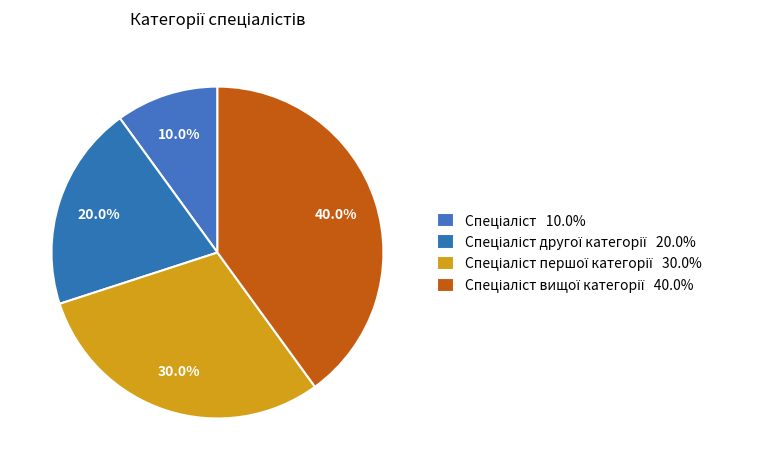

Does any single category account for the majority?

No